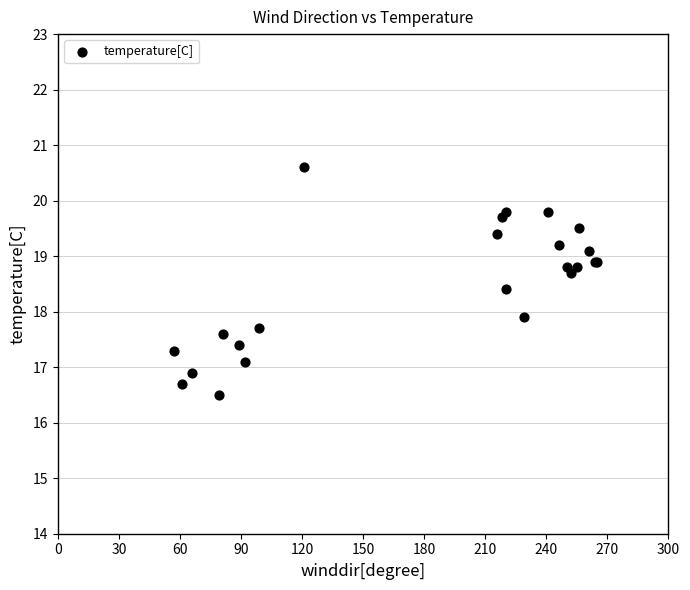

What Y value in the scatter plot is closest to 18?

17.9